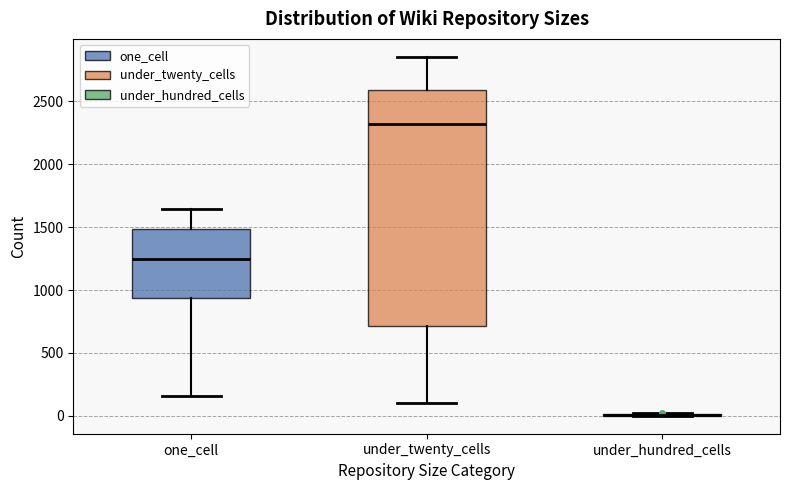

Reading left to right, read every box against the y-axis: the position of its median line, the range the box covers, and the ends of its whiskers. The values are not printed on the chart, so give them approximately, as read against the axis.

one_cell: median 1250, box 950 to 1500, whiskers 150 to 1650
under_twenty_cells: median 2300, box 700 to 2600, whiskers 100 to 2850
under_hundred_cells: box collapsed to a line at 0, whiskers 0 to 0